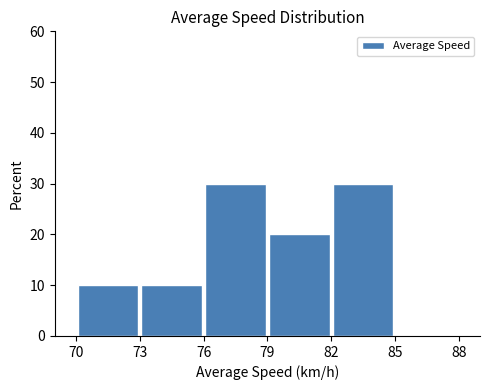

What is the height of the bar covering 76 to 79 on the x-axis? The values are not printed on the chart, so give them approximately, as read against the axis.

30